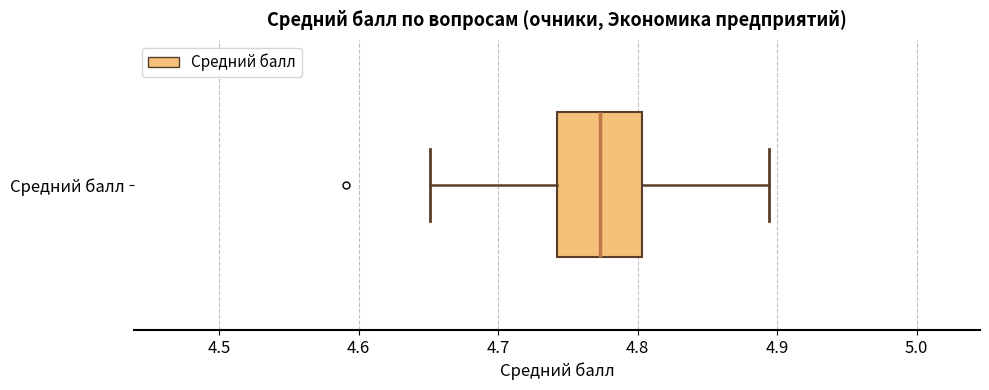

Transcribe this box plot: give where the median line is, the range the box spans, and where the two whiskers end, as read against the x-axis. The values are not printed on the chart, so give them approximately, as read against the axis.

median 4.77, box 4.74 to 4.80, whiskers 4.65 to 4.89